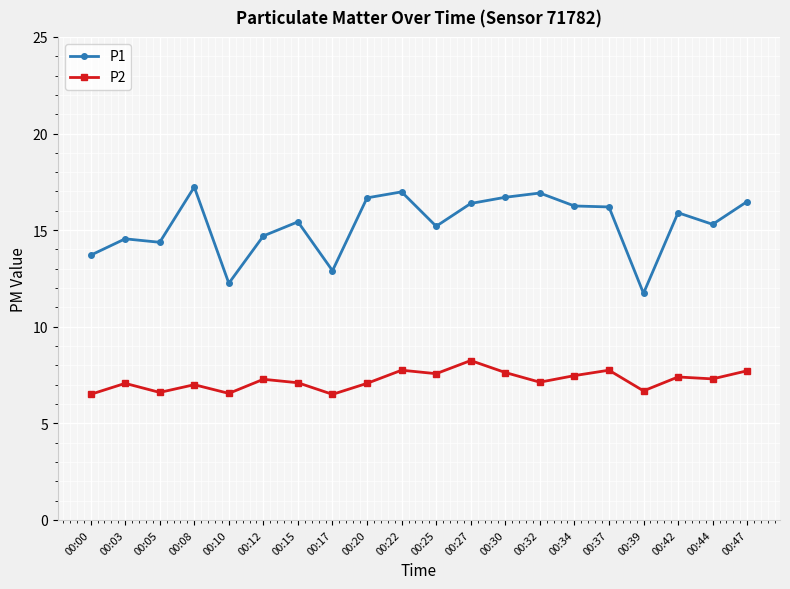

Does the chart display data point markers on the line(s)?

Yes